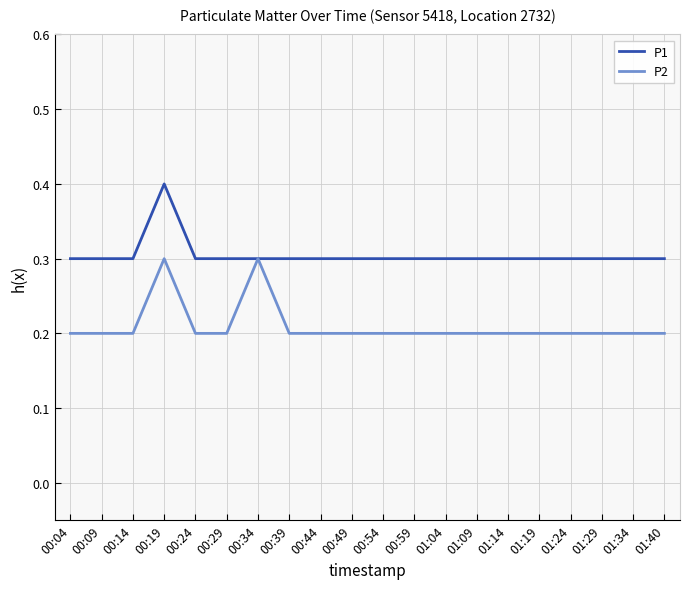

What position from the right is 00:39?

13